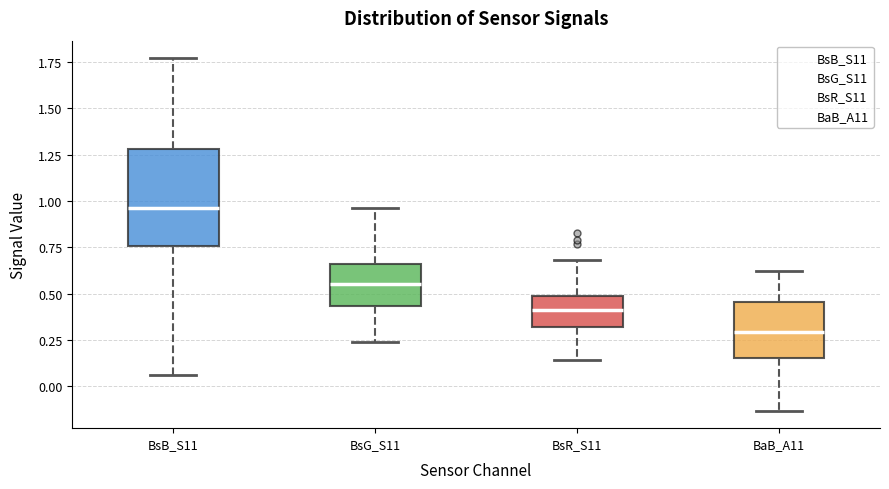

Comparing the boxes themselves (not the whiskers), which one is the tallest?

BsB_S11